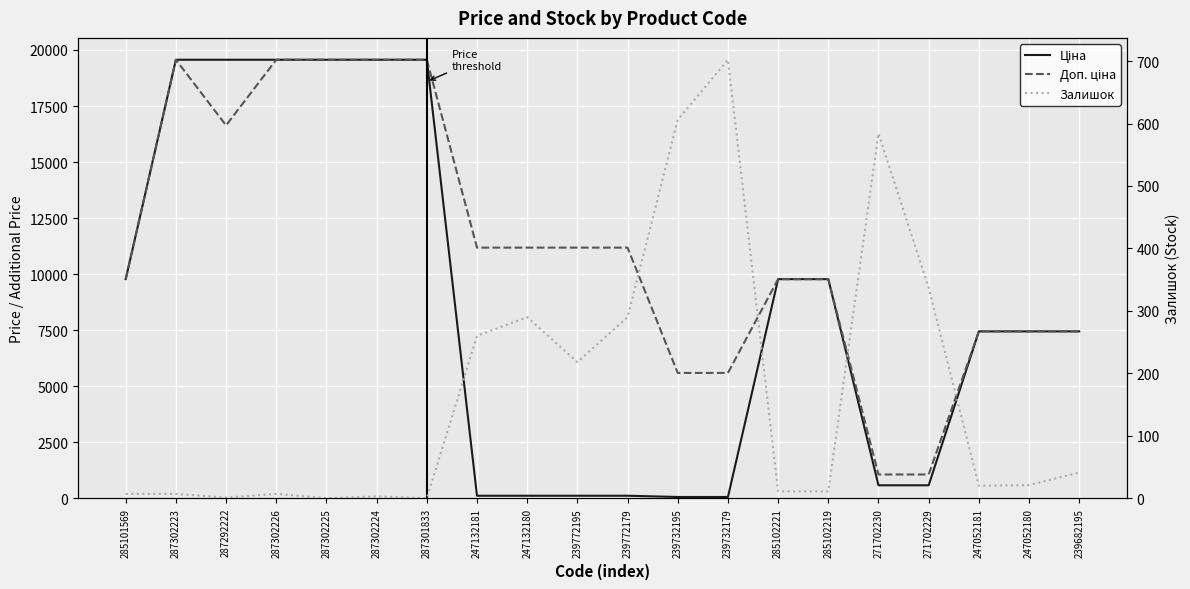

What is the label of the 3rd point from the left?

287292222